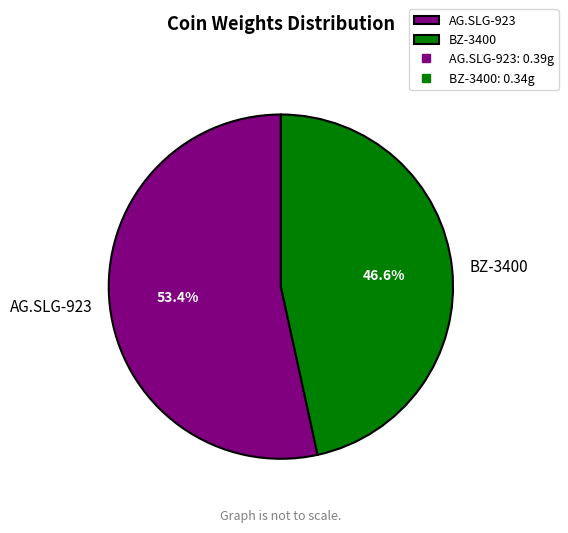

How many slices are in this pie chart?

2